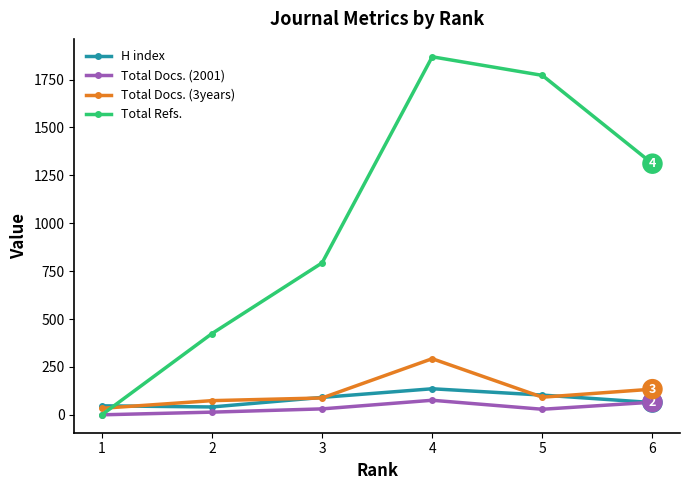

Which series has the largest range (max minus min)?

Total Refs.